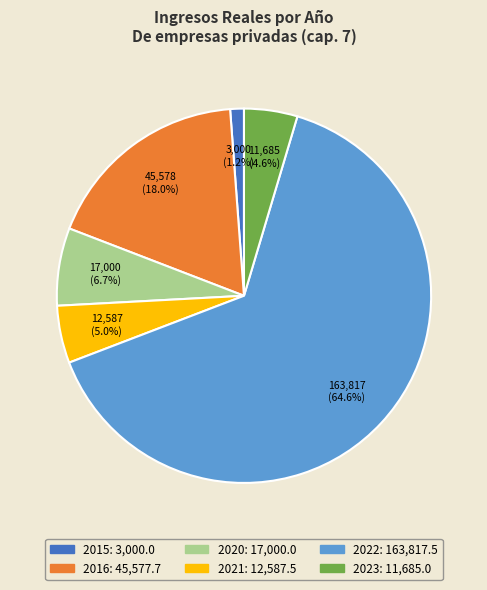

How many segments does this pie chart have?

6